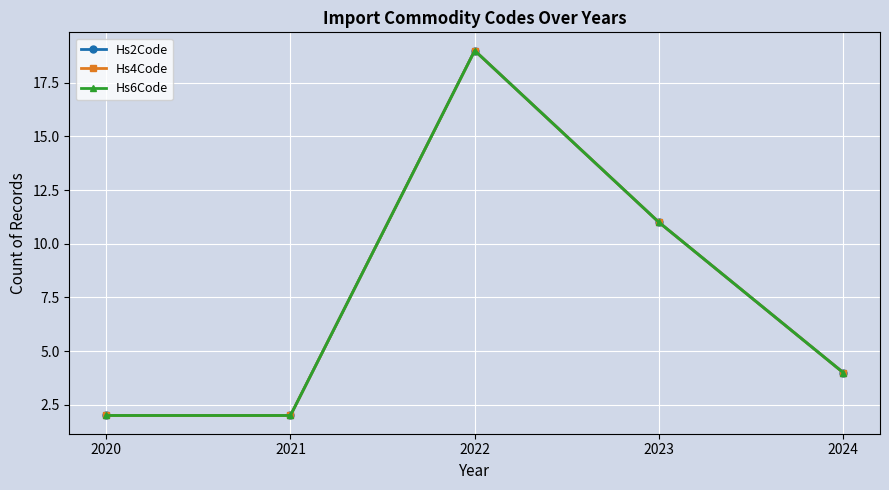

The value of Hs6Code at 2023 is 11. True or false?

True